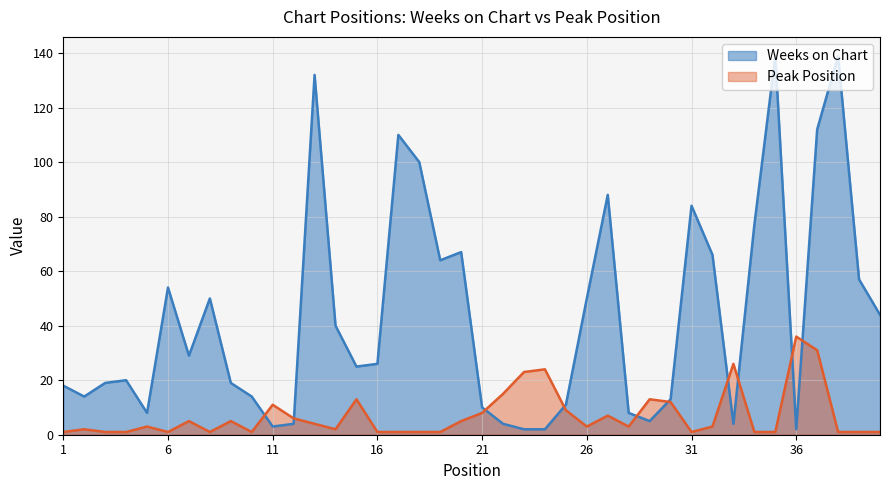

At which label does Weeks on Chart first exceed 26?

6